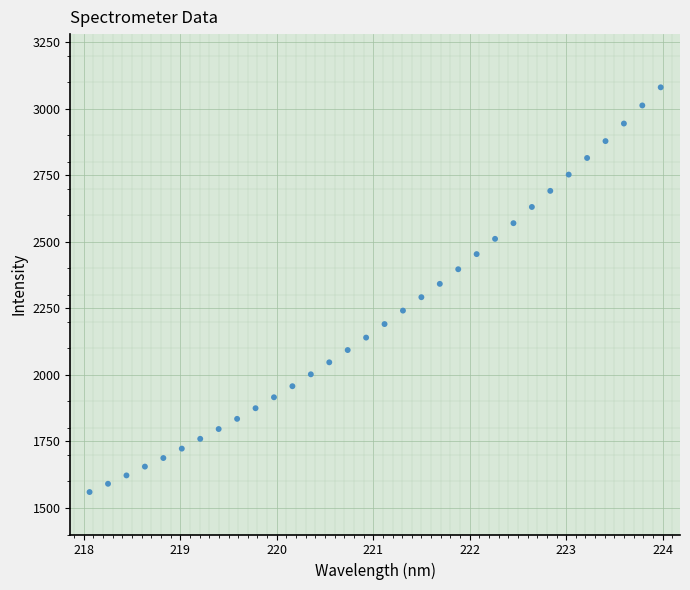

What is the range of Y values (max minus min)?

1521.3